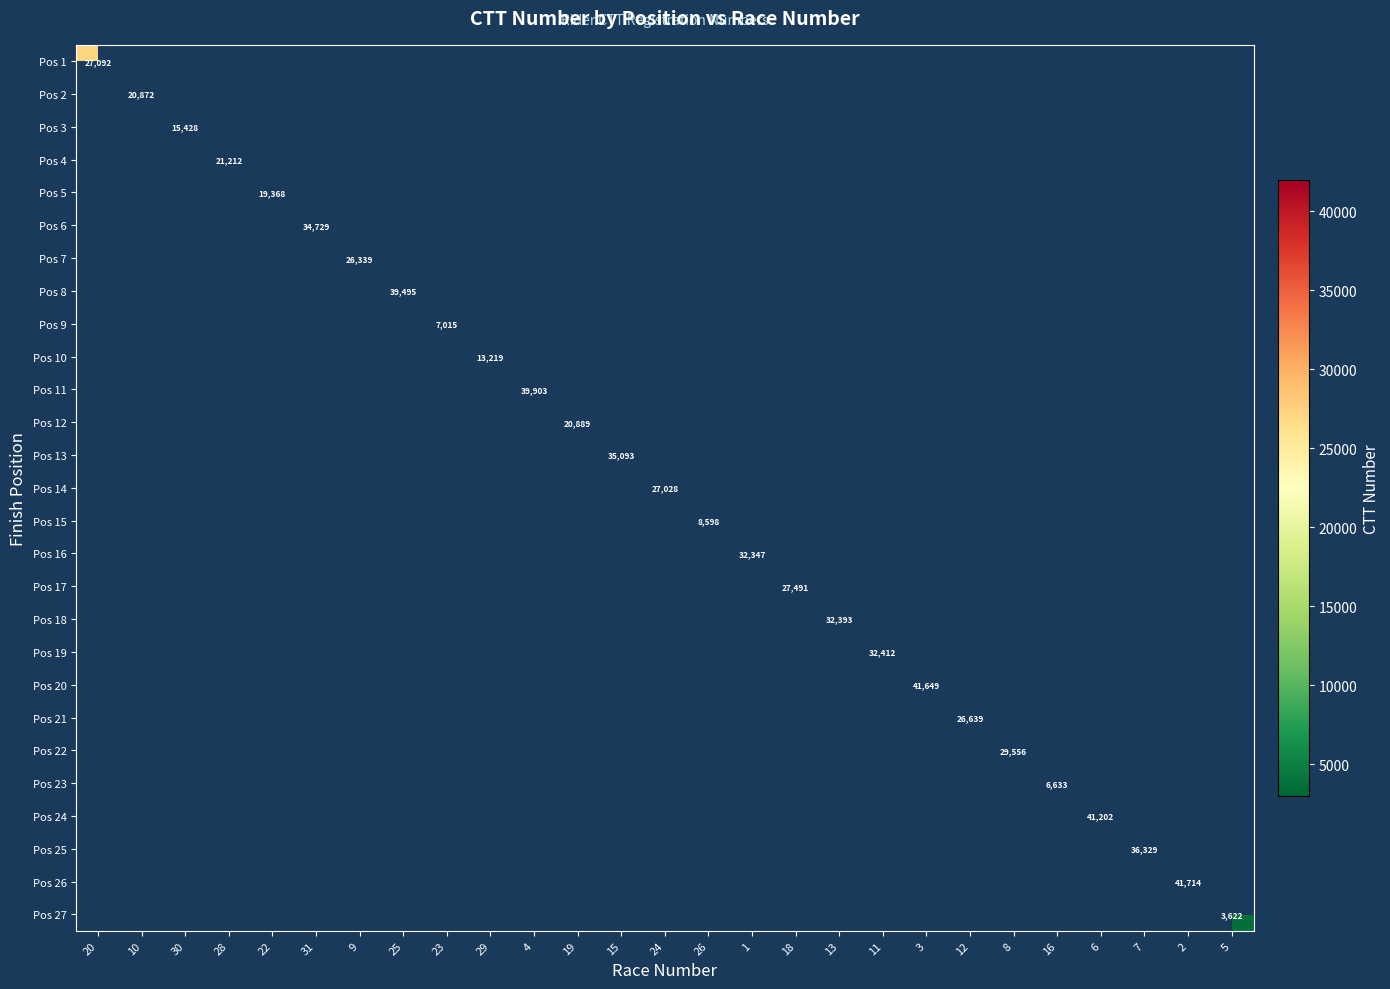

Which series has the largest range (max minus min)?

Pos 26